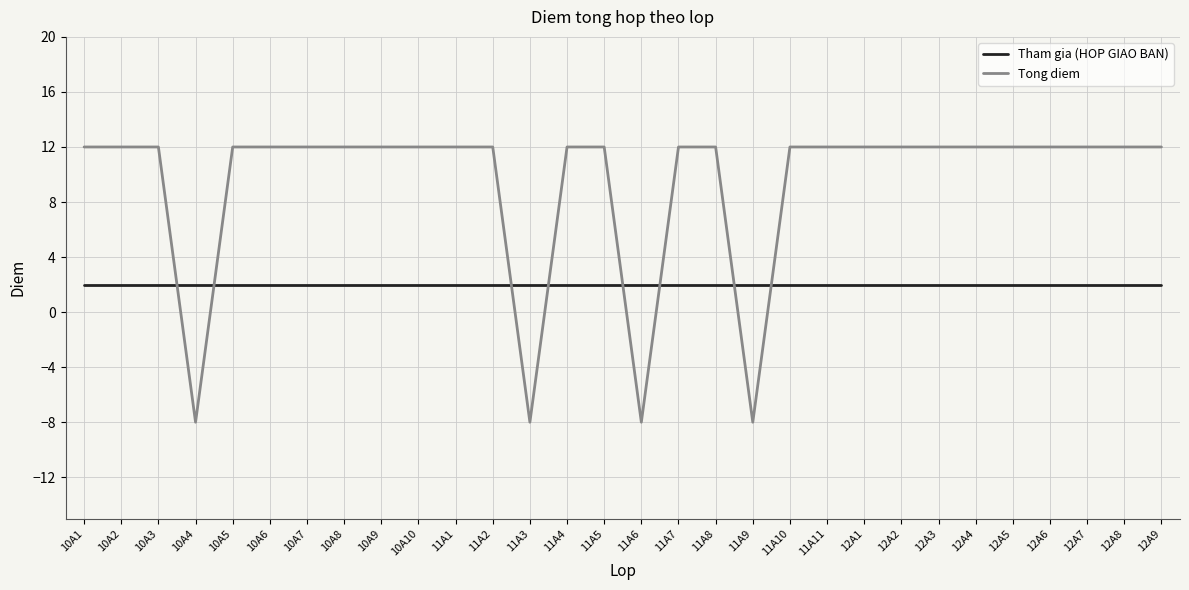

After their last crossing, which series has the higher values: Tham gia (HOP GIAO BAN) or Tong diem?

Tong diem